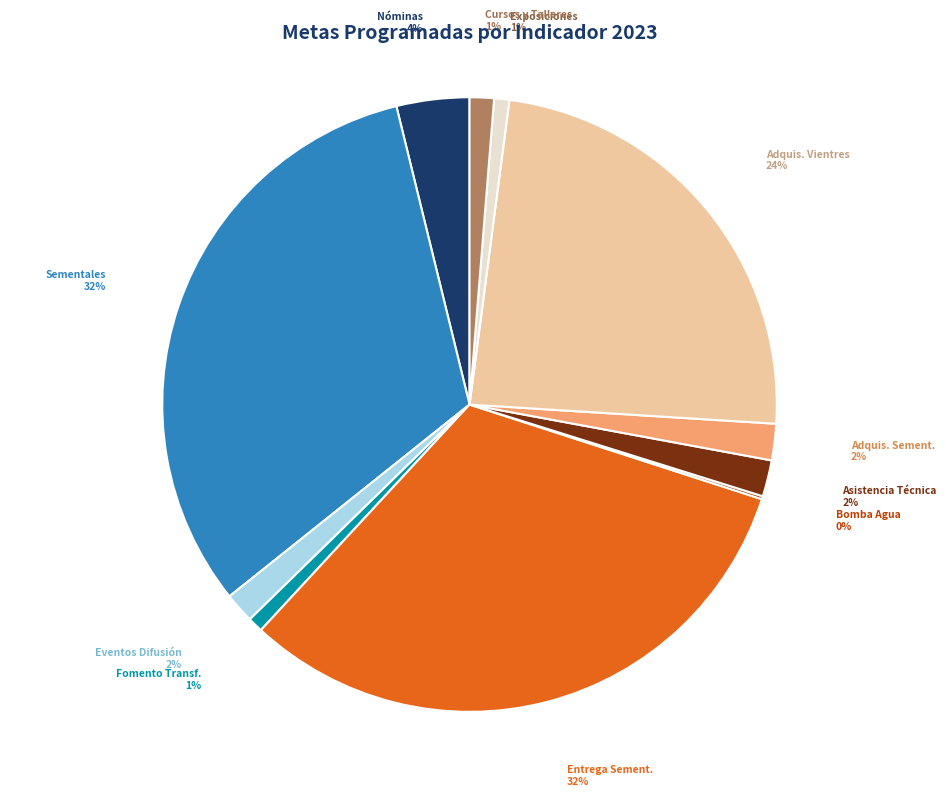

Is there a majority slice in this chart?

No